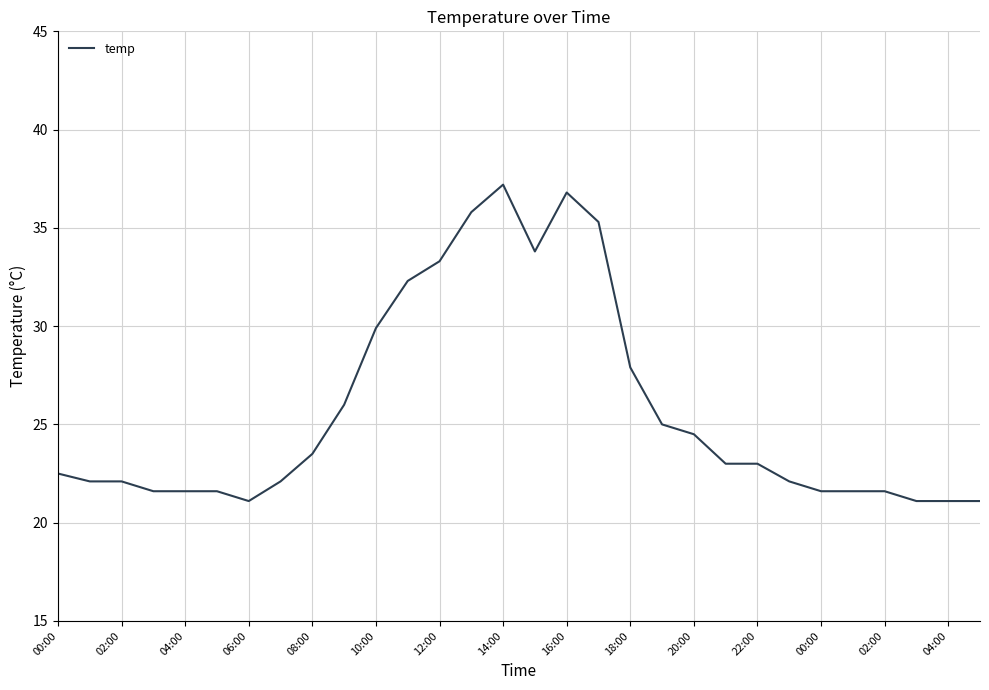

What is the minimum value shown in the chart?

21.1